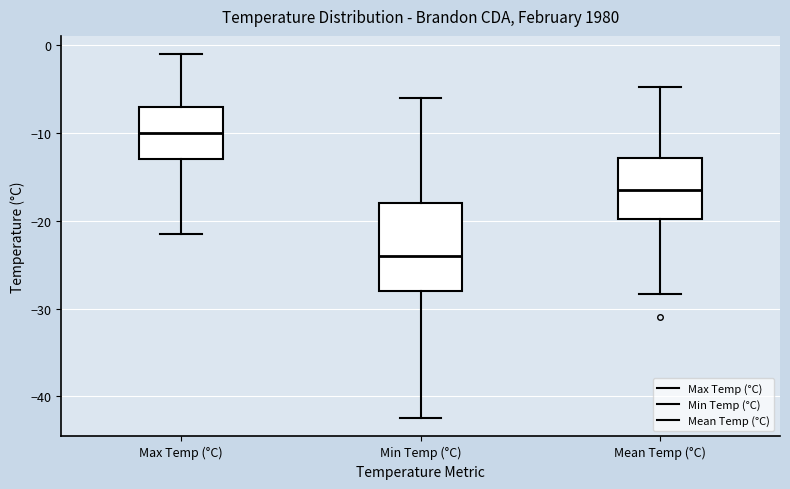

Reading left to right, transcribe this box plot: for each box, give where its median line is, the range the box spans, and where its two whiskers end, as read against the y-axis. The values are not printed on the chart, so give them approximately, as read against the axis.

Max Temp (°C): median -10, box -13 to -7, whiskers -21 to -1
Min Temp (°C): median -24, box -28 to -18, whiskers -42 to -6
Mean Temp (°C): median -16, box -20 to -13, whiskers -28 to -5